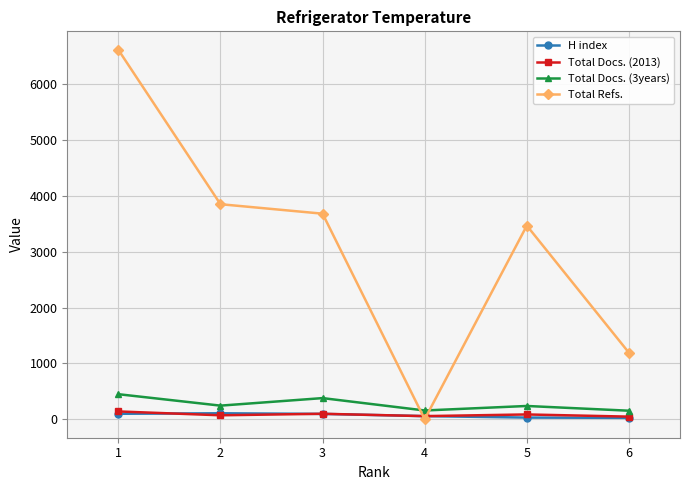

Which series has the largest total across all categories?

Total Refs.